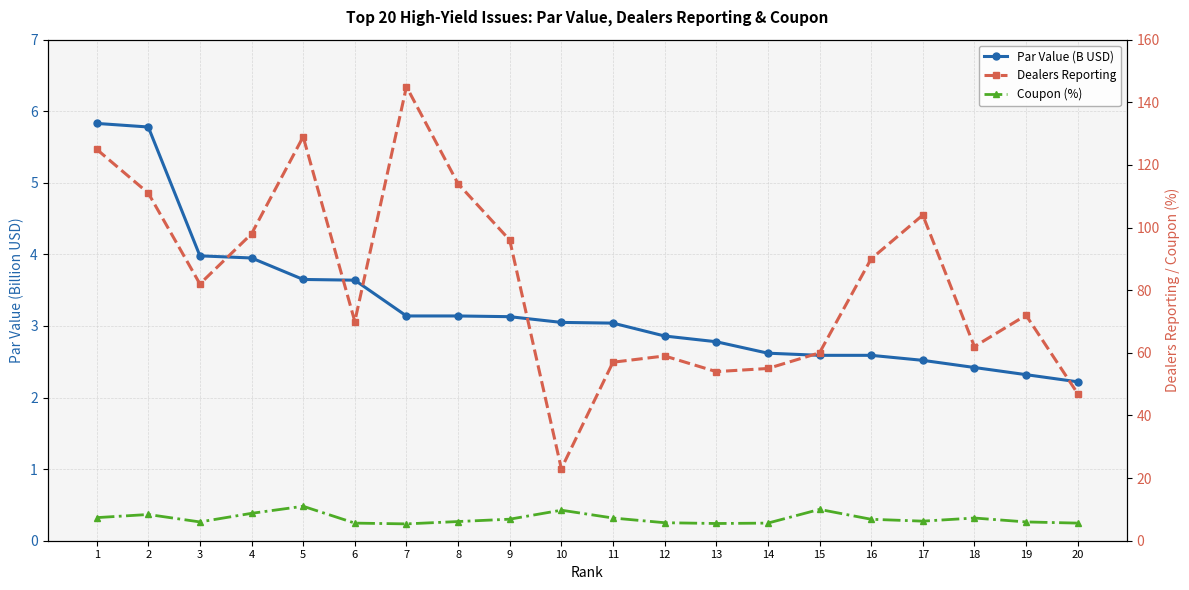

Where is Coupon (%) nearest to the value 8?

2